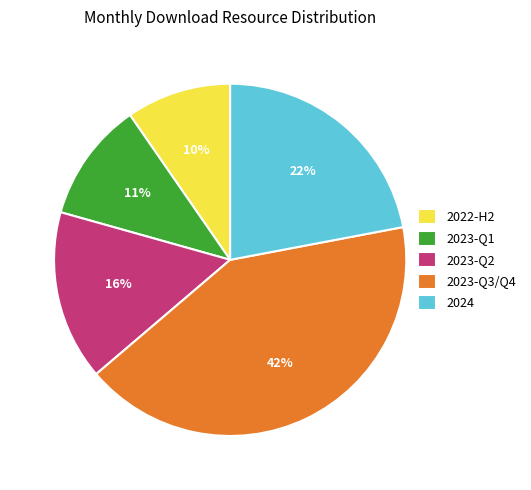

Which has a higher value, 2022-H2 or 2023-Q2?

2023-Q2